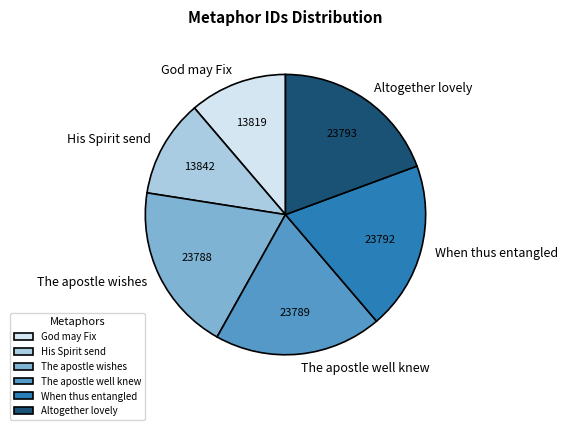

Do His Spirit send and Altogether lovely together represent more than half of the pie?

No